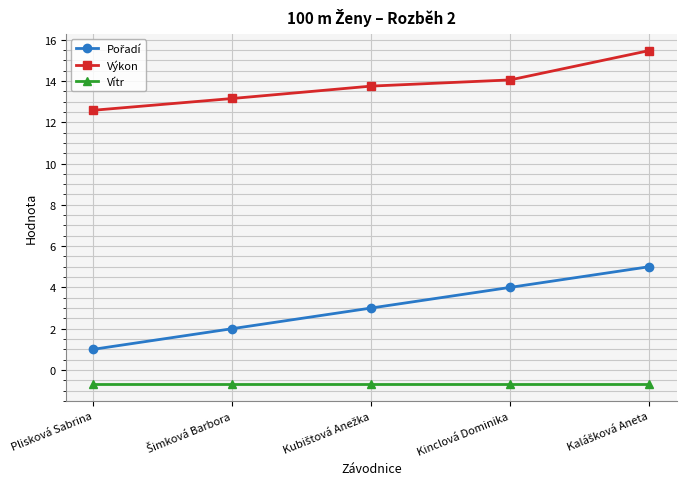

Which series has the largest total across all categories?

Výkon